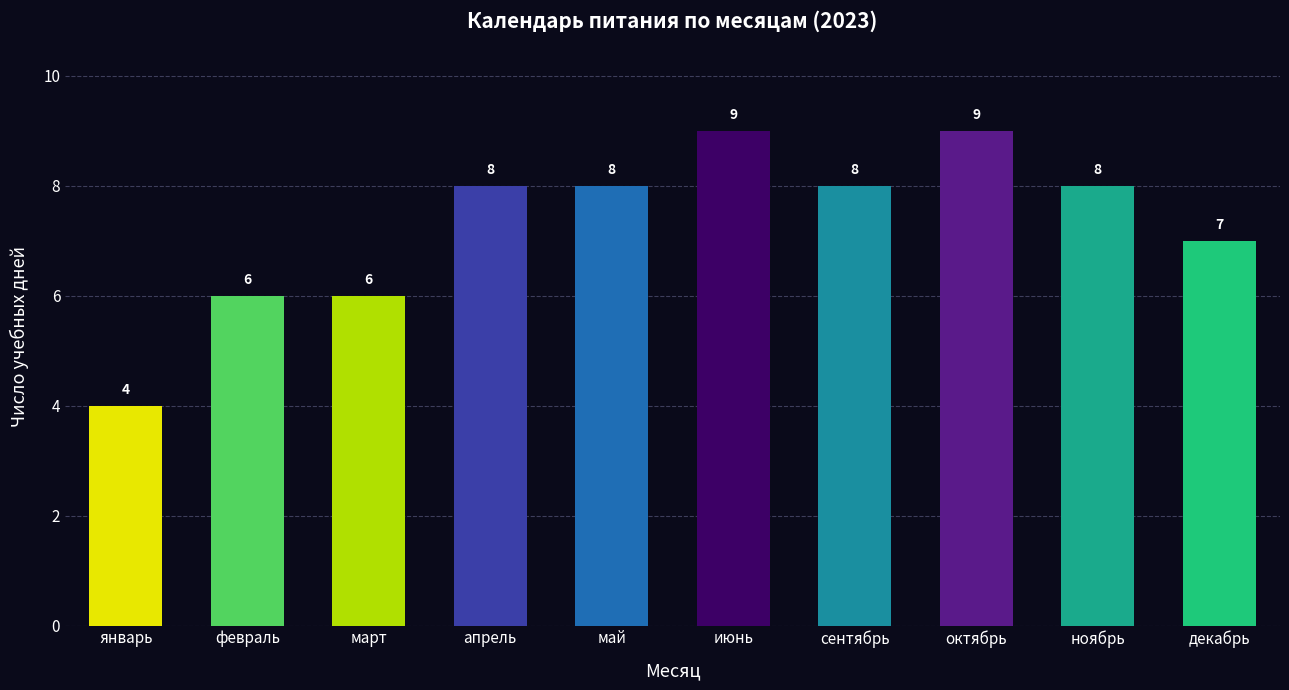

What is the sum of the values at сентябрь and май?

16